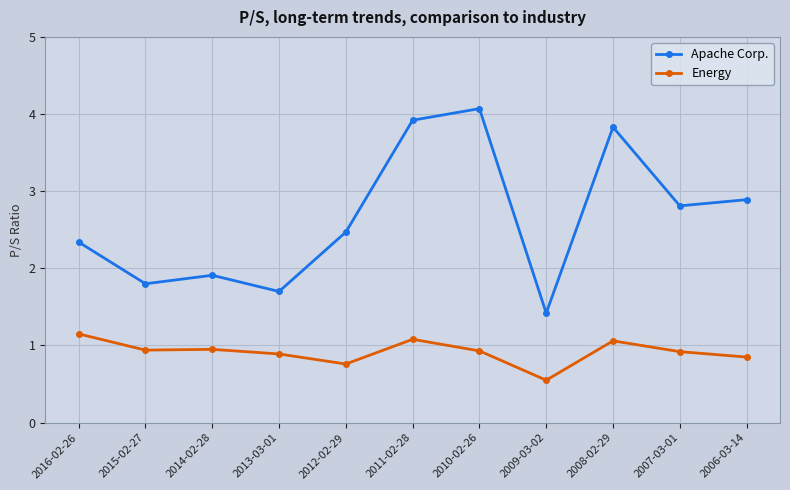

What is the approximate value of Apache Corp. at 2016-02-26?

2.3